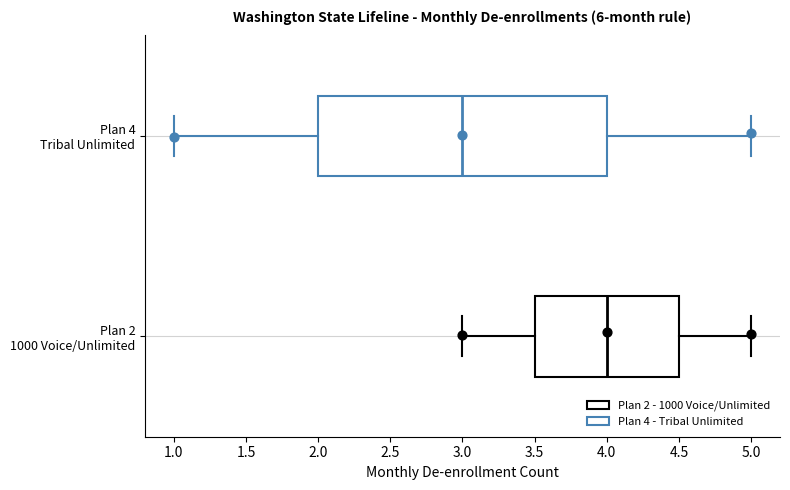

Comparing the boxes themselves (not the whiskers), which one is the widest?

Plan 4 Tribal Unlimited